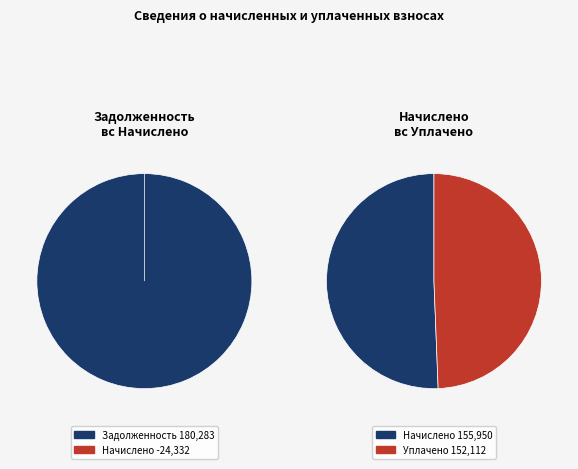

To the nearest percent, what is the difference between the 11 and 31 slice percentages?

1%